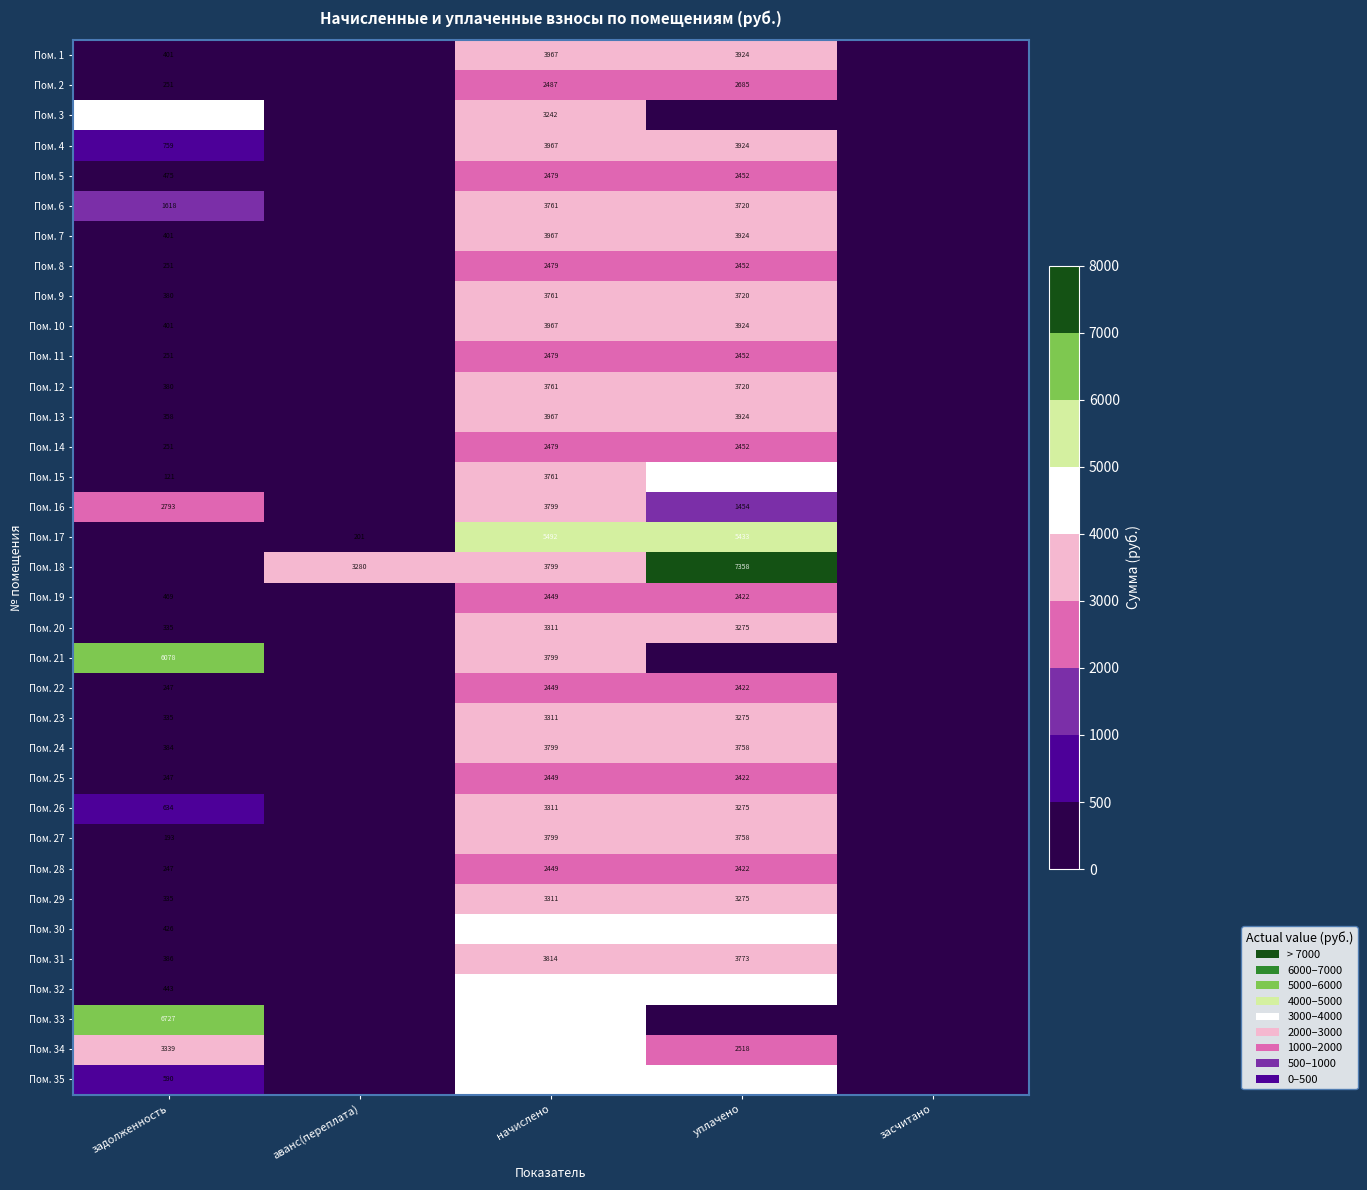

At how many categories does at least one series exceed 2604?

4